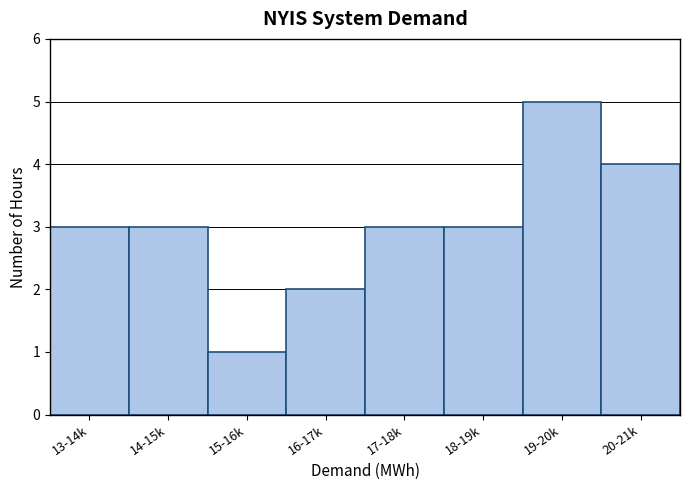

Reading right to left, what are all the values shown in this chart?

4	5	3	3	2	1	3	3